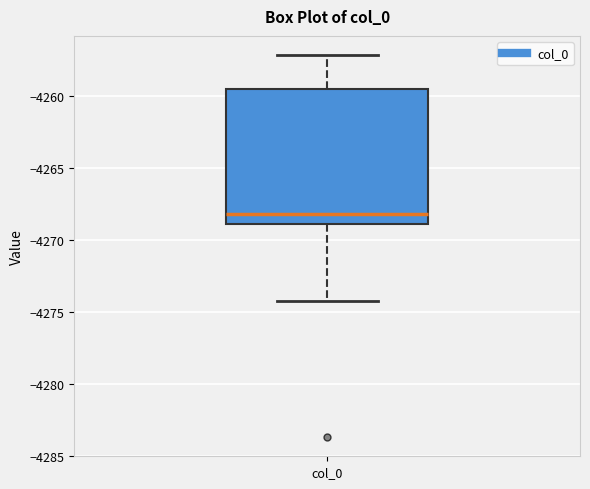

Transcribe this box plot: give where the median line is, the range the box spans, and where the two whiskers end, as read against the y-axis. The values are not printed on the chart, so give them approximately, as read against the axis.

median -4268.0, box -4269.0 to -4259.5, whiskers -4274.0 to -4257.0